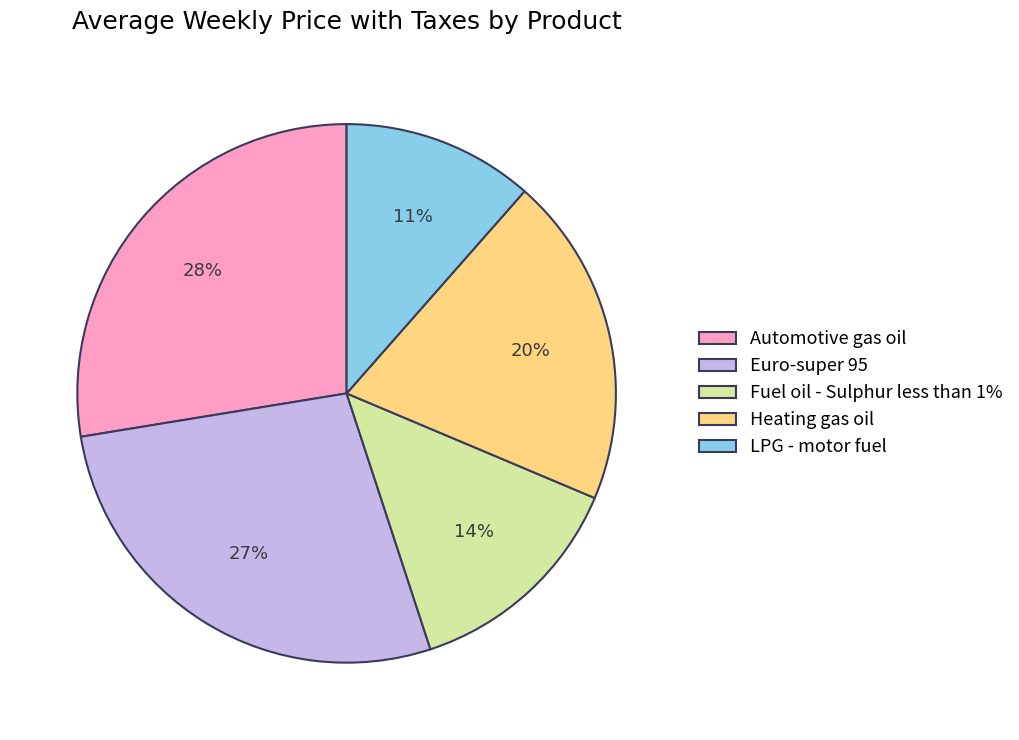

To the nearest percent, what is the combined percentage of LPG - motor fuel and Automotive gas oil?

39%